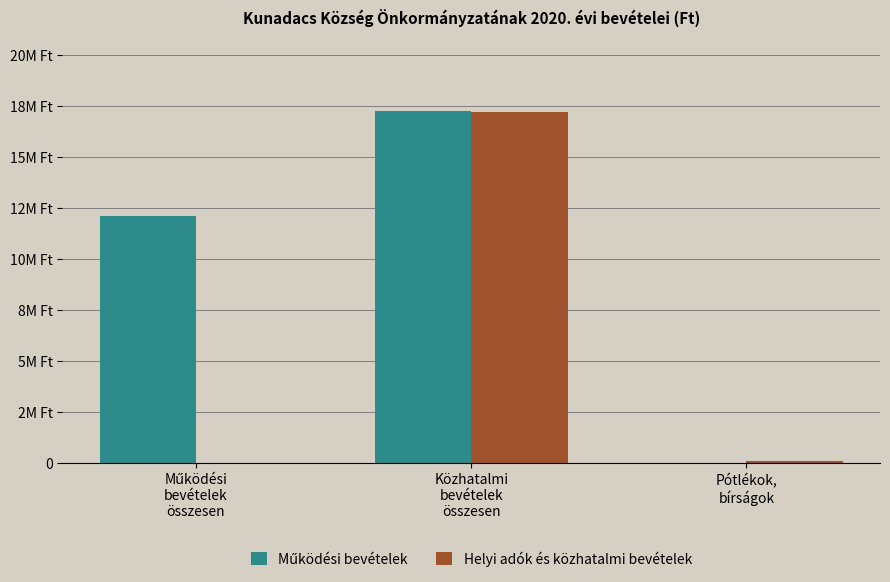

What is the value of the Helyi adók és közhatalmi bevételek bar at the 3rd from the left?

50000